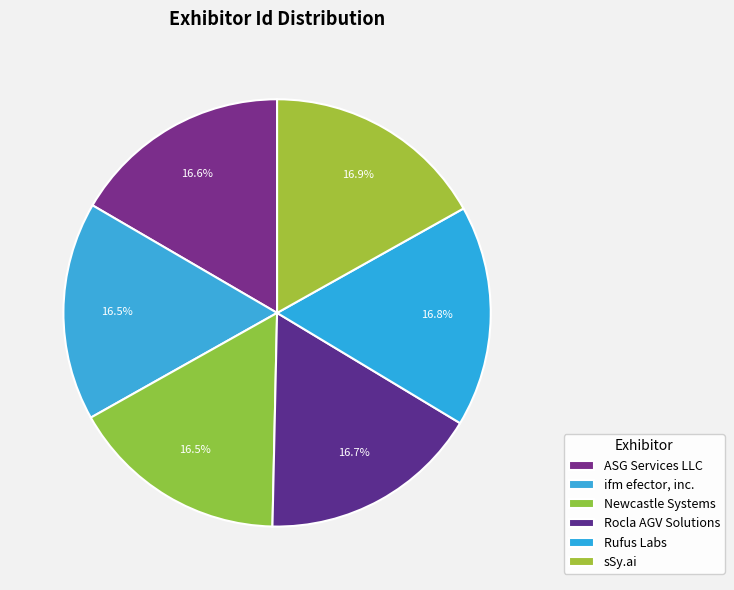

To the nearest percent, what percentage of the pie is ASG Services LLC?

17%